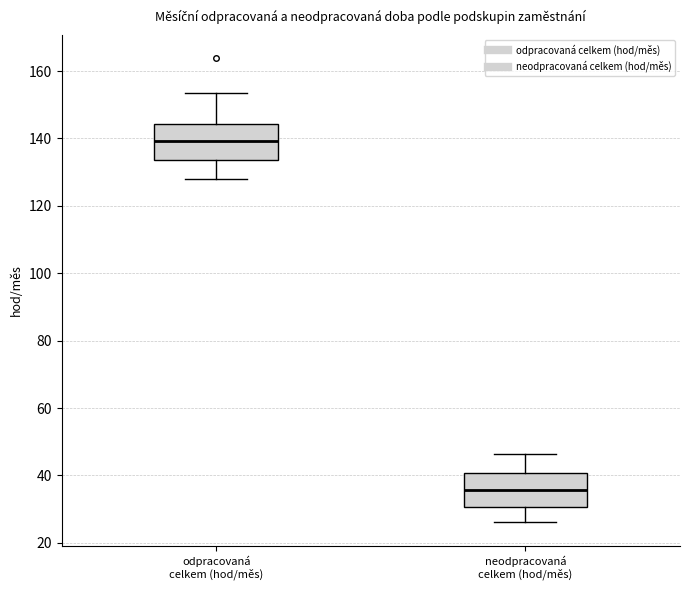

Where does the median line of the box for odpracovaná celkem (hod/měs) sit on the y-axis? The values are not printed on the chart, so give them approximately, as read against the axis.

140